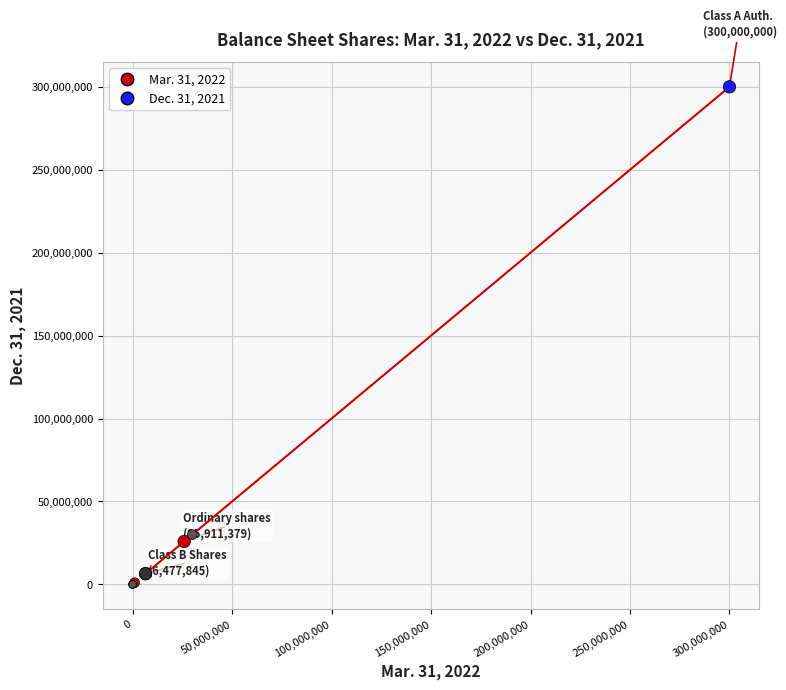

What Y value in the scatter plot is closest to 150000000?

30000000